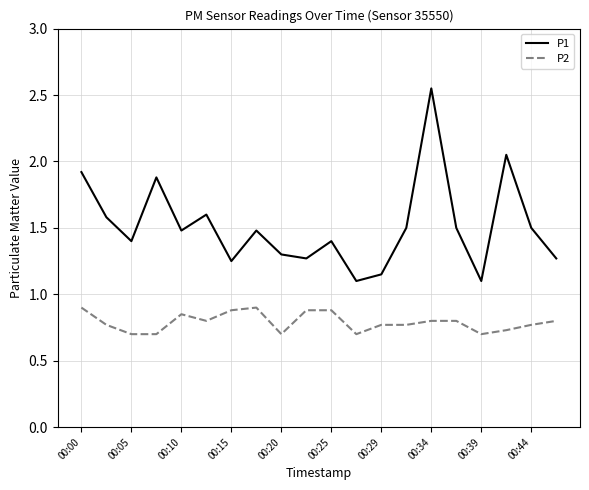

True or false: P2 and P1 cross at least once.

False